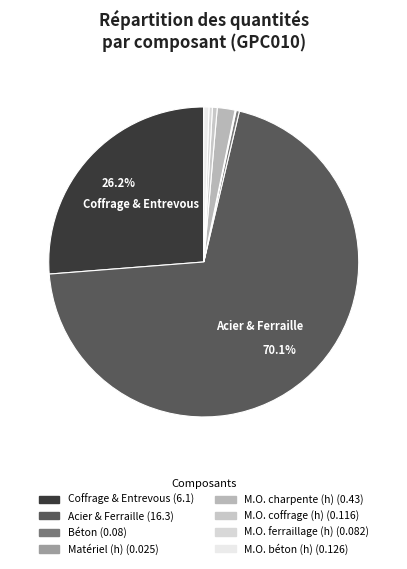

To the nearest percent, what is the difference between the largest and smallest slice percentages?

70%